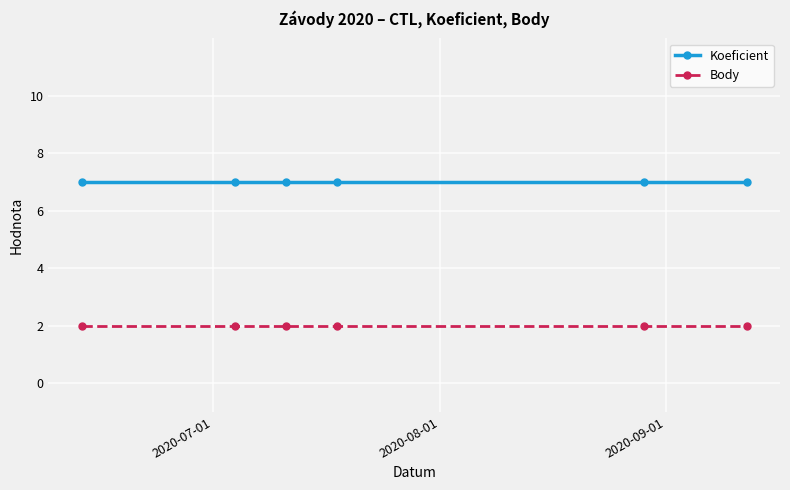

Is this an area chart (filled region under the line)?

No